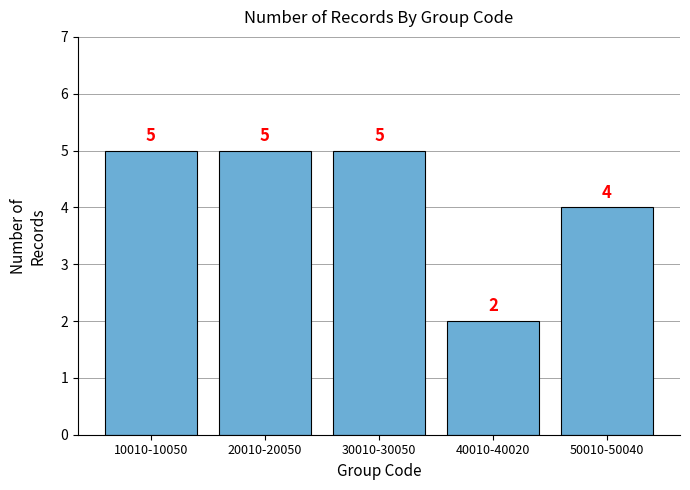

Reading left to right, extract all data points from this chart.

5	5	5	2	4